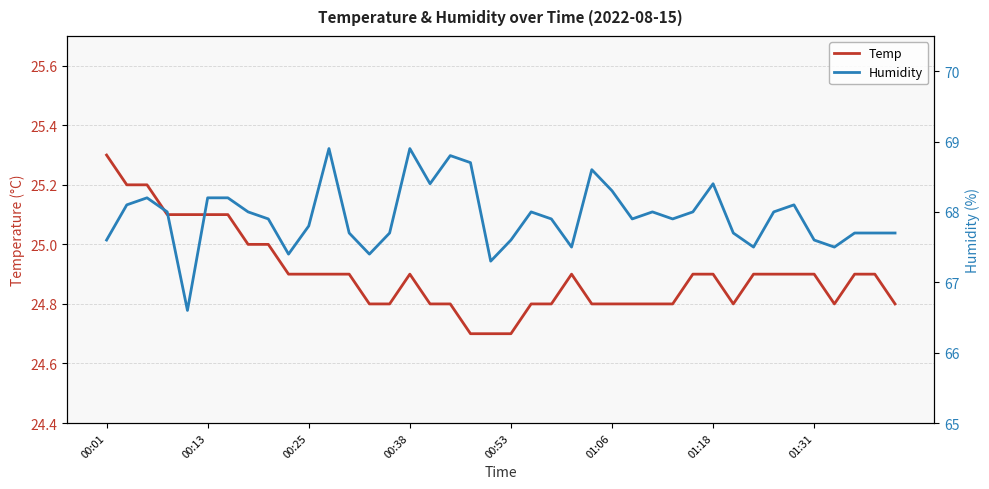

List the series in order of their overall mean, lowest first.

Temp, Humidity